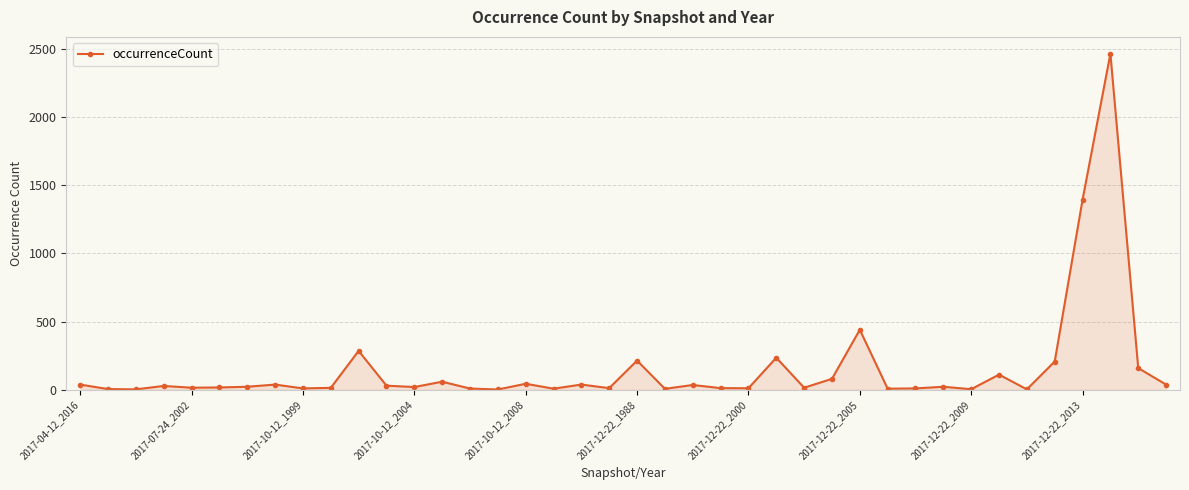

What is the difference between the second highest and second lowest values?

1390